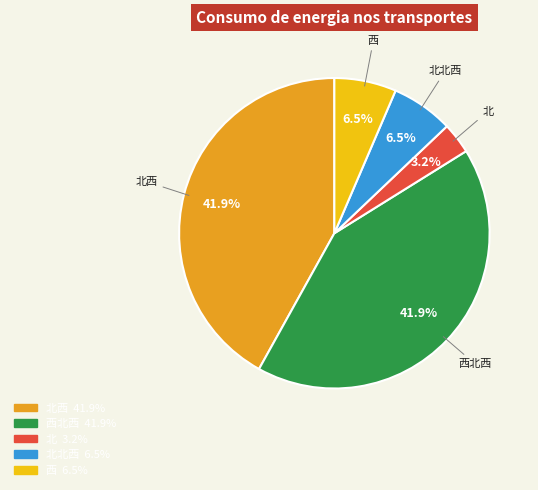

Is there a majority slice in this chart?

No